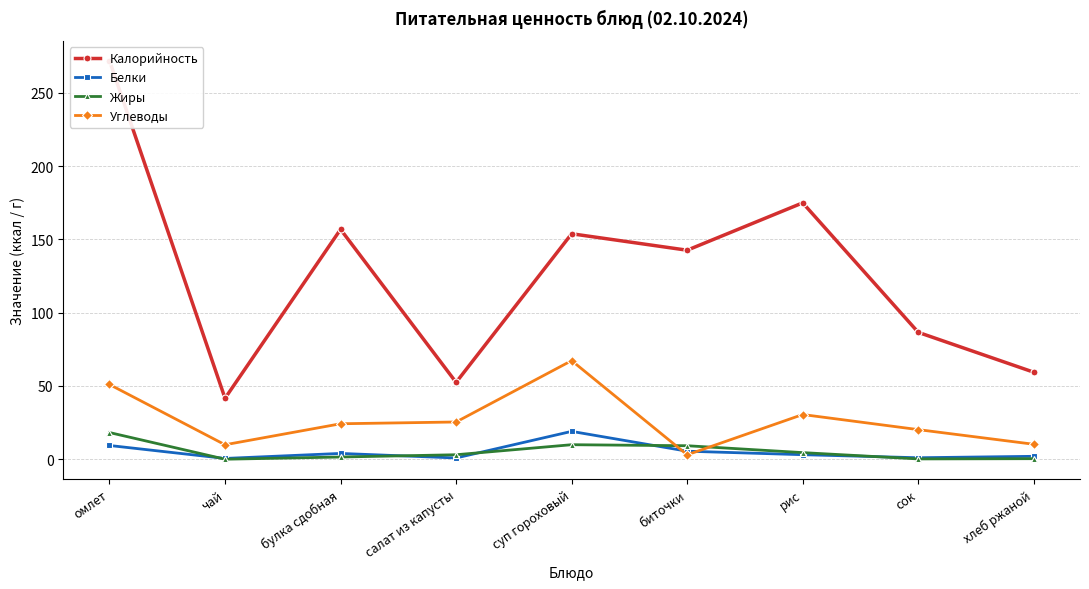

Is this an area chart (filled region under the line)?

No